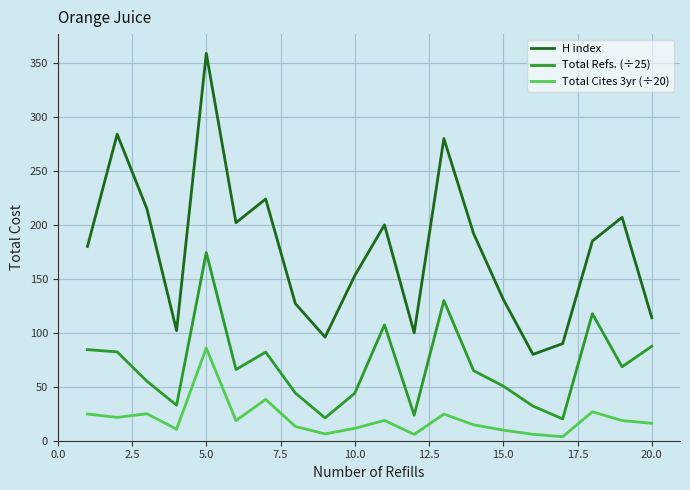

Which series has the widest spread of values?

H index